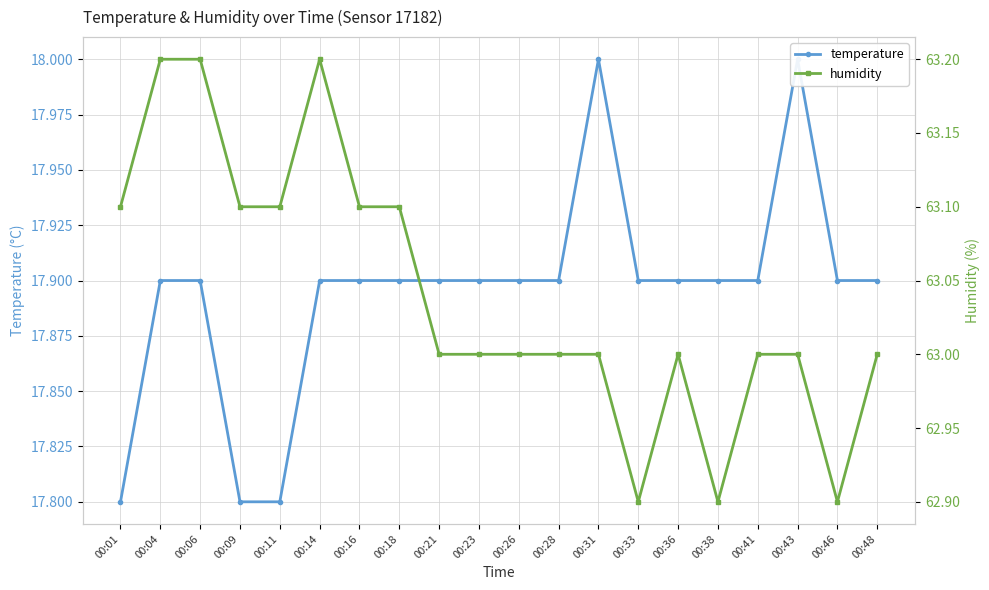

Which category has the highest value across all series?

00:04